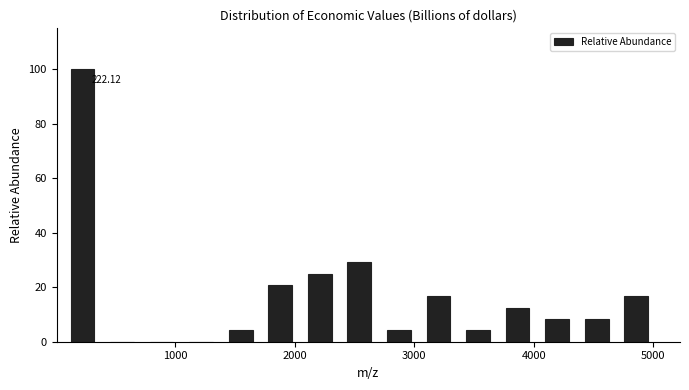

Read against the x-axis, roughly where is the centre of the tallest bar?

200